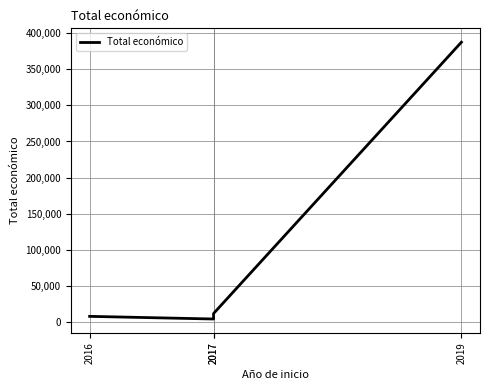

What is the average value?

102912